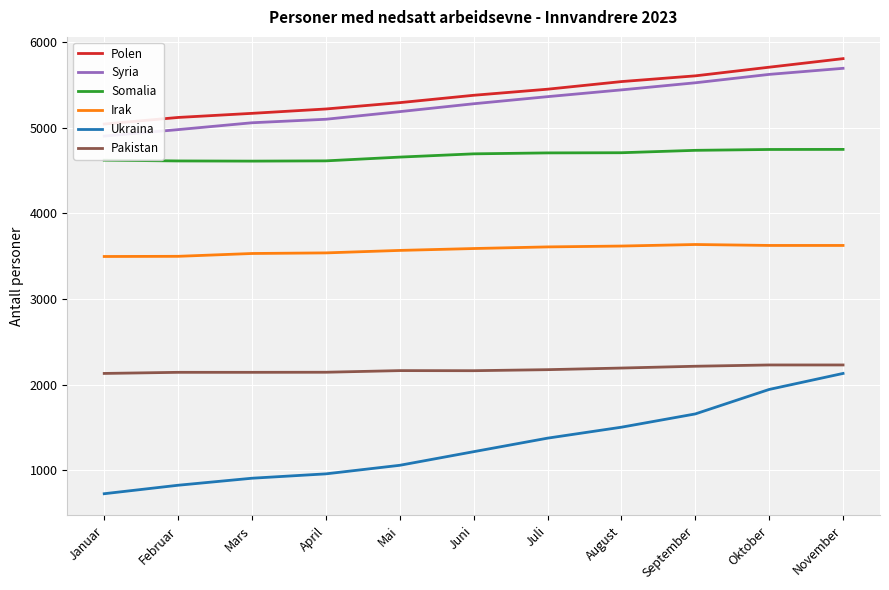

Is the value of Ukraina at Mai greater than the value of Pakistan at November?

No